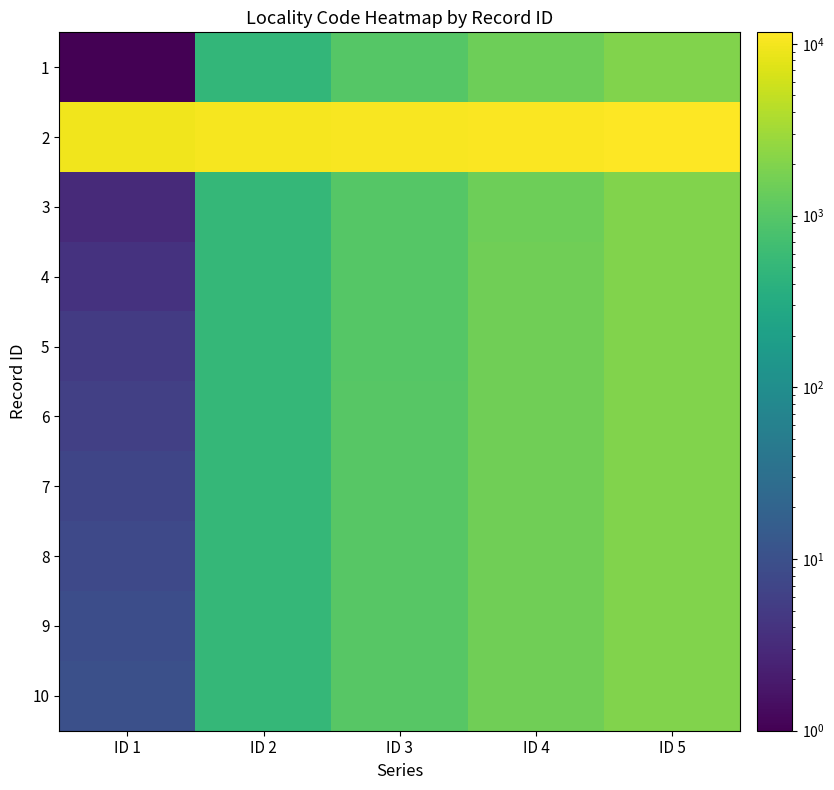

Reading left to right, transcribe all the data shown in this chart.

1: ID 1=1	ID 2=501	ID 3=1001	ID 4=1501	ID 5=2001
2: ID 1=9657	ID 2=10157	ID 3=10657	ID 4=11157	ID 5=11657
3: ID 1=3	ID 2=503	ID 3=1003	ID 4=1503	ID 5=2003
4: ID 1=4	ID 2=504	ID 3=1004	ID 4=1504	ID 5=2004
5: ID 1=5	ID 2=505	ID 3=1005	ID 4=1505	ID 5=2005
6: ID 1=6	ID 2=506	ID 3=1006	ID 4=1506	ID 5=2006
7: ID 1=7	ID 2=507	ID 3=1007	ID 4=1507	ID 5=2007
8: ID 1=8	ID 2=508	ID 3=1008	ID 4=1508	ID 5=2008
9: ID 1=9	ID 2=509	ID 3=1009	ID 4=1509	ID 5=2009
10: ID 1=10	ID 2=510	ID 3=1010	ID 4=1510	ID 5=2010